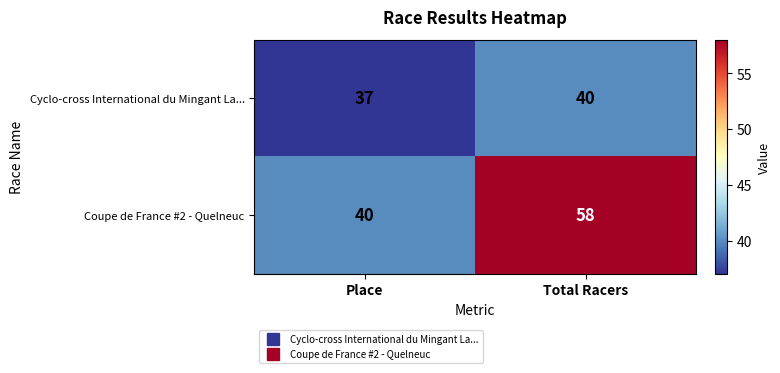

How many categories are shown in the chart?

2